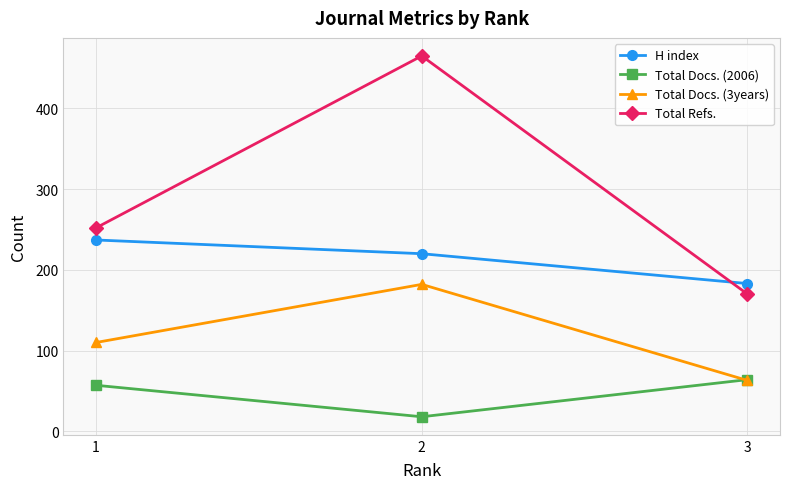

How many data points in Total Docs. (3years) are less than 110?

1